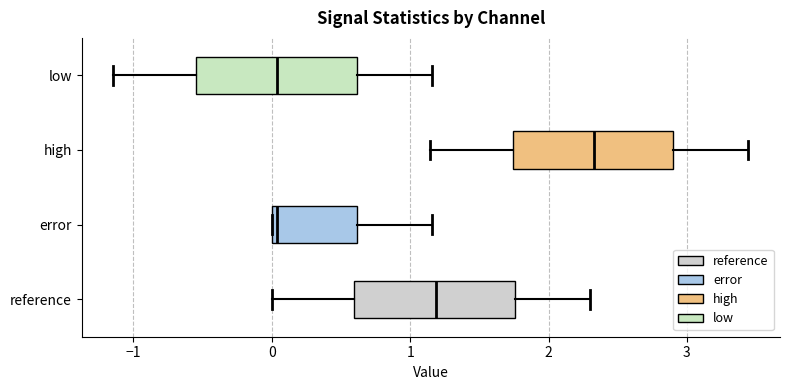

Reading bottom to top, transcribe this box plot: for each box, give where its median line is, the range the box spans, and where its two whiskers end, as read against the x-axis. The values are not printed on the chart, so give them approximately, as read against the axis.

reference: median 1.2, box 0.6 to 1.8, whiskers 0.0 to 2.3
error: median 0.0 (just right of the box's left edge), box 0.0 to 0.6, whiskers 0.0 to 1.2
high: median 2.3, box 1.7 to 2.9, whiskers 1.1 to 3.4
low: median 0.0, box -0.5 to 0.6, whiskers -1.1 to 1.2